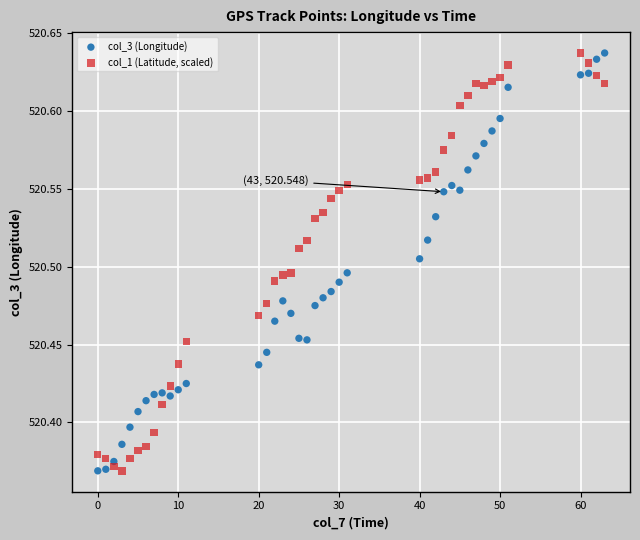

What is the X range (max minus min) for the scatter plot?

63.0